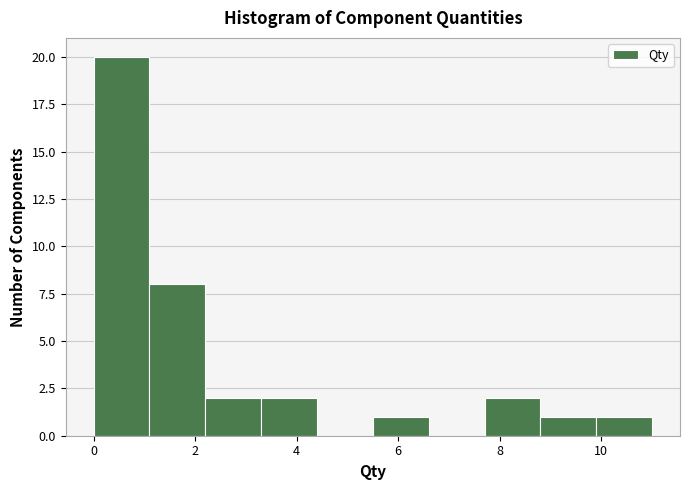

Reading left to right, transcribe this chart: for each bar, give the range it covers on the x-axis and its height. Neither the bar edges nor the heights are printed on the chart, so give them approximately, as read against the axes.

0.0 to 1.1: 20
1.1 to 2.2: 8
2.2 to 3.3: 2
3.3 to 4.4: 2
4.4 to 5.5: 0
5.5 to 6.6: 1
6.6 to 7.7: 0
7.7 to 8.8: 2
8.8 to 9.9: 1
9.9 to 11.0: 1